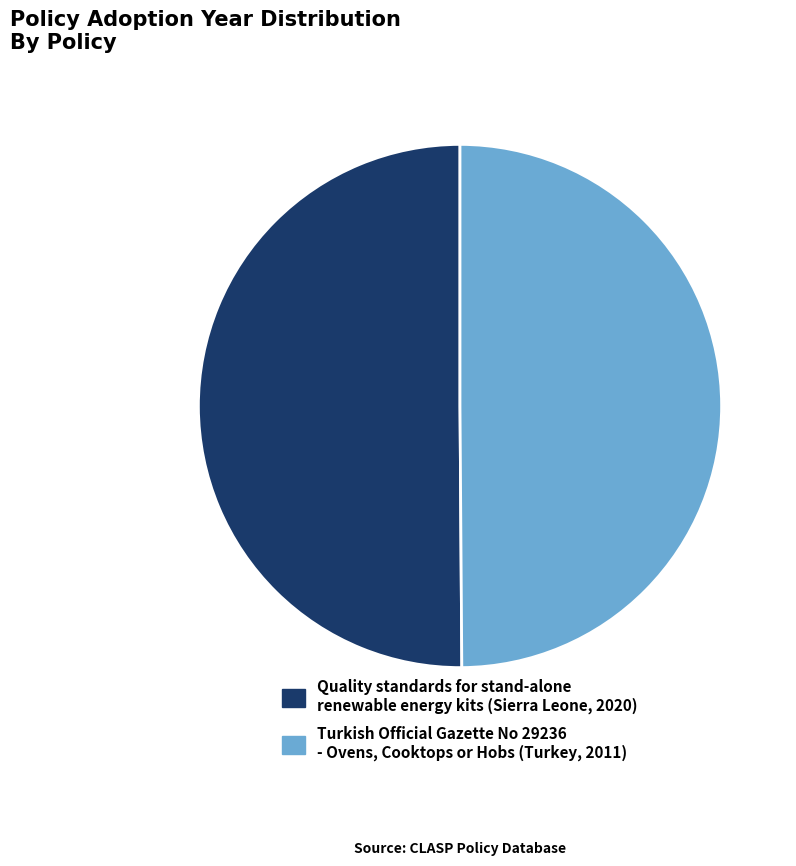

The Turkish Official Gazette No 29236 - Ovens, Cooktops or Hobs (Turkey, 2011) slice represents 40% of the pie. True or false?

False